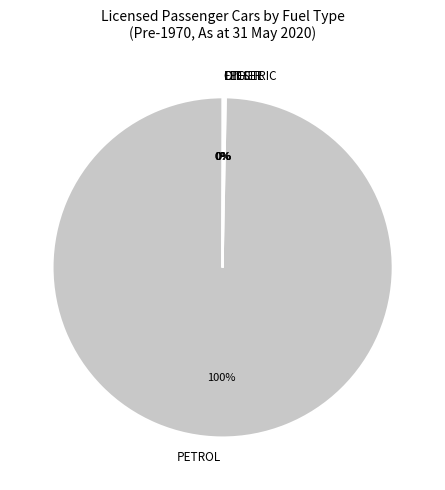

The PETROL slice represents 87% of the pie. True or false?

False